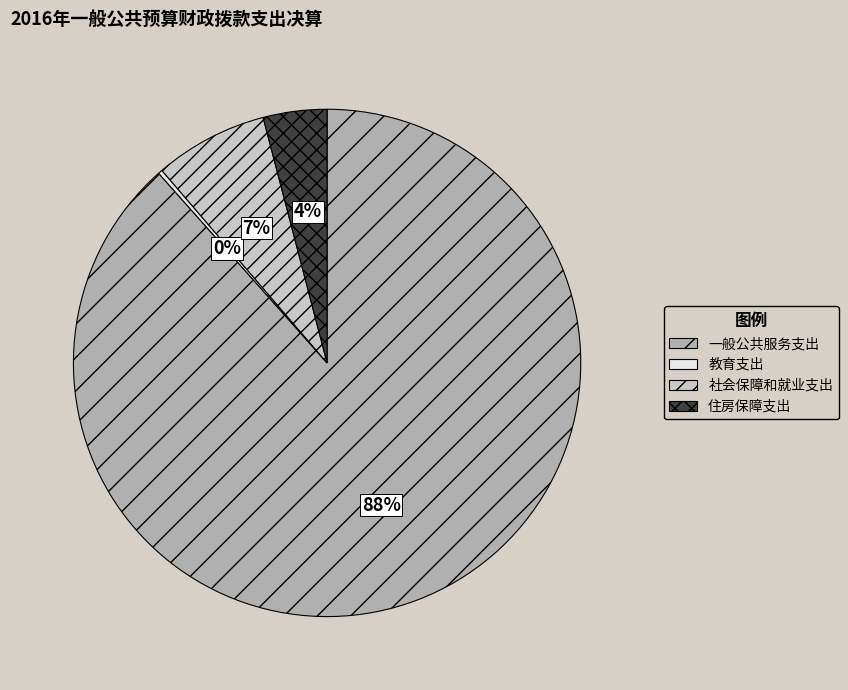

Between 住房保障支出 and 社会保障和就业支出, which is larger?

社会保障和就业支出